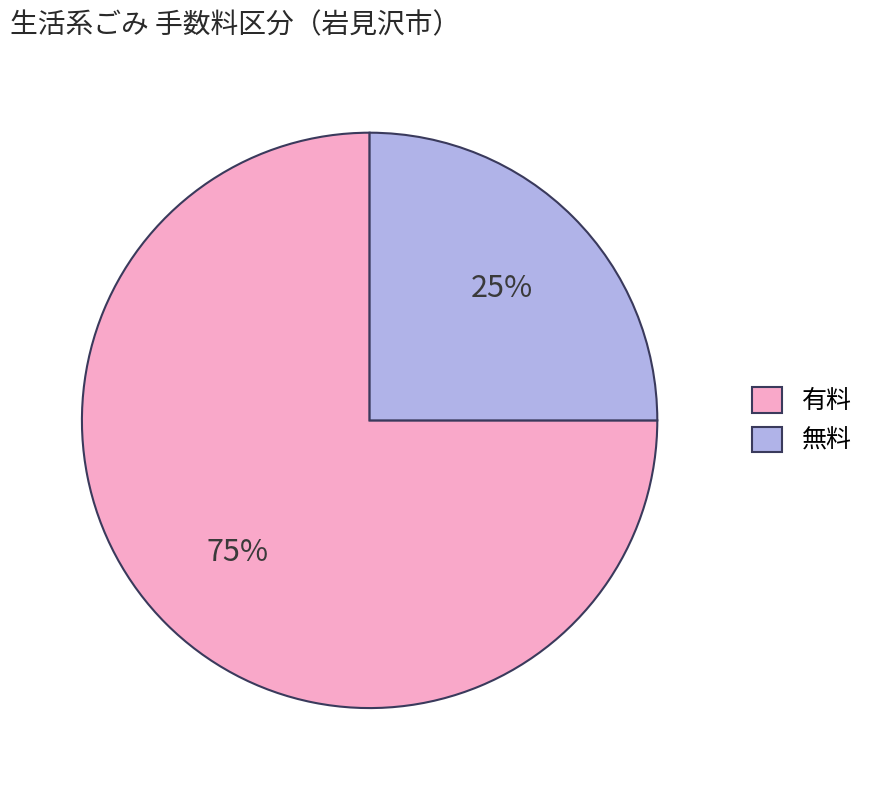

Combined, do 無料 and 有料 account for over 50%?

Yes